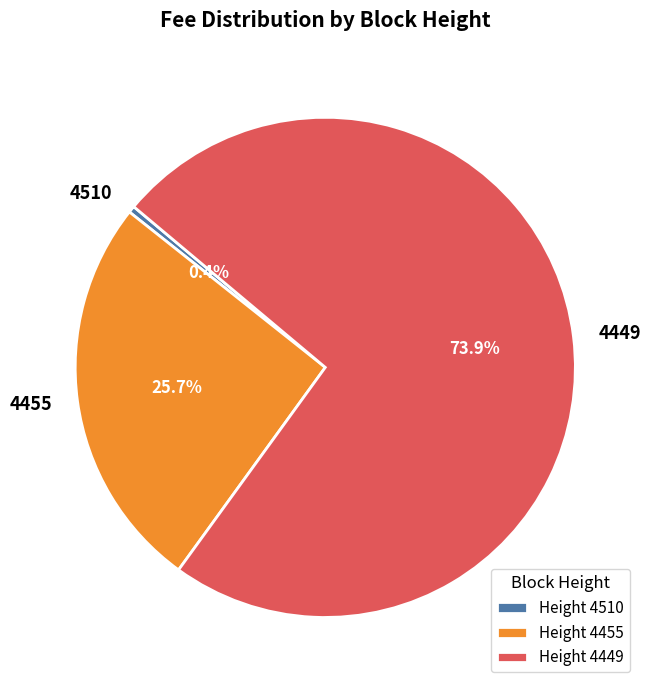

To the nearest percent, what is the average slice percentage?

33%